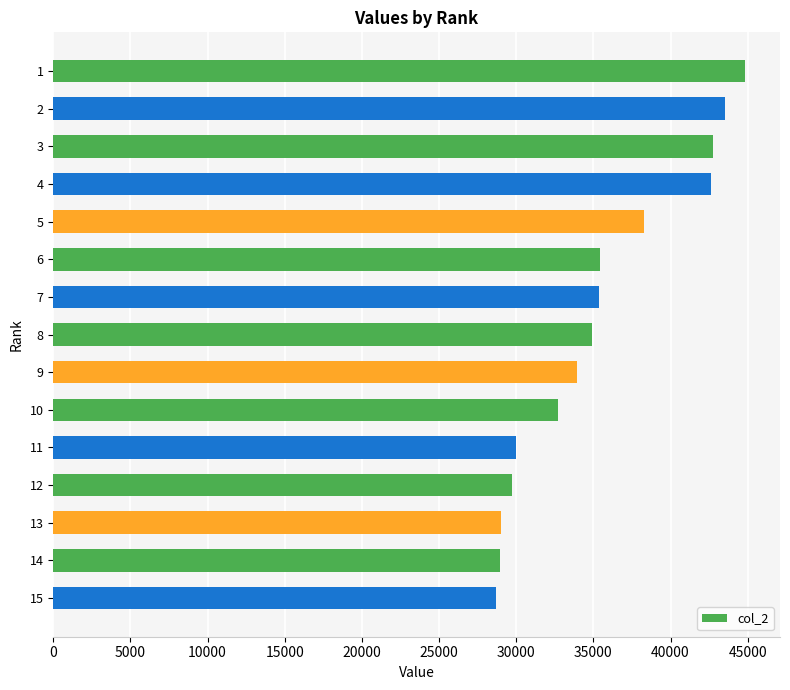

What is the change in value from 3 to 15?

-14078